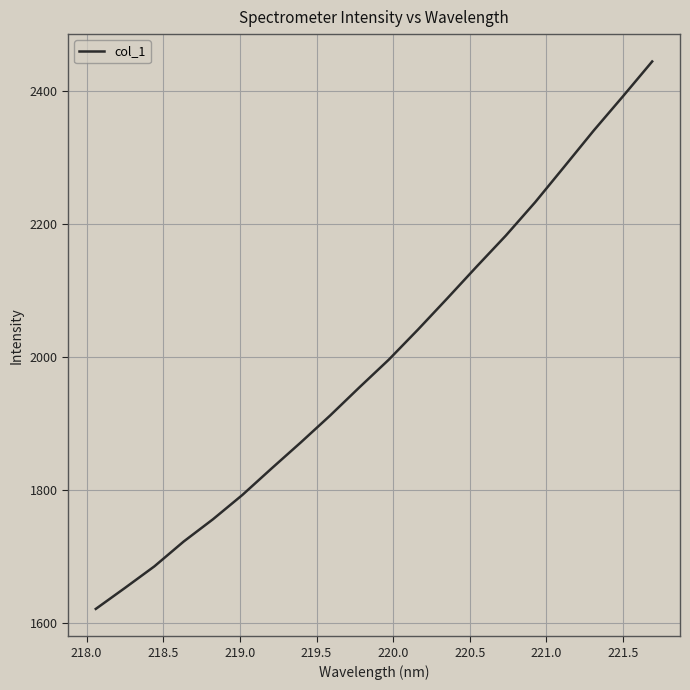

What is the maximum value shown in the chart?

2444.8